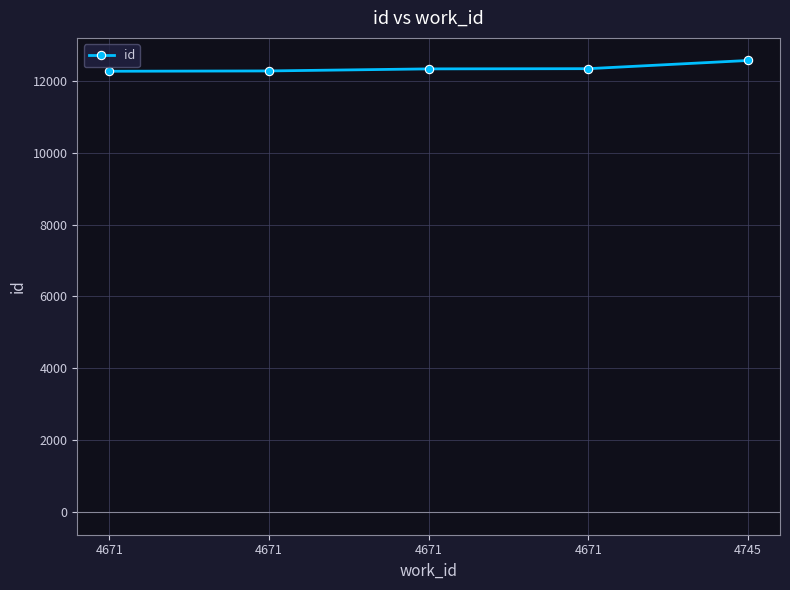

Rank the categories by value from lowest to highest.

4671, 4671, 4671, 4671, 4745